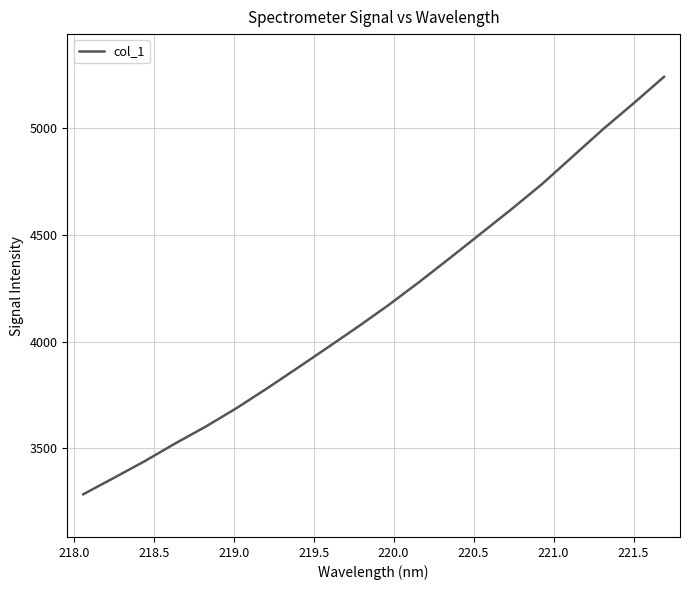

What is the smallest value displayed?

3284.8